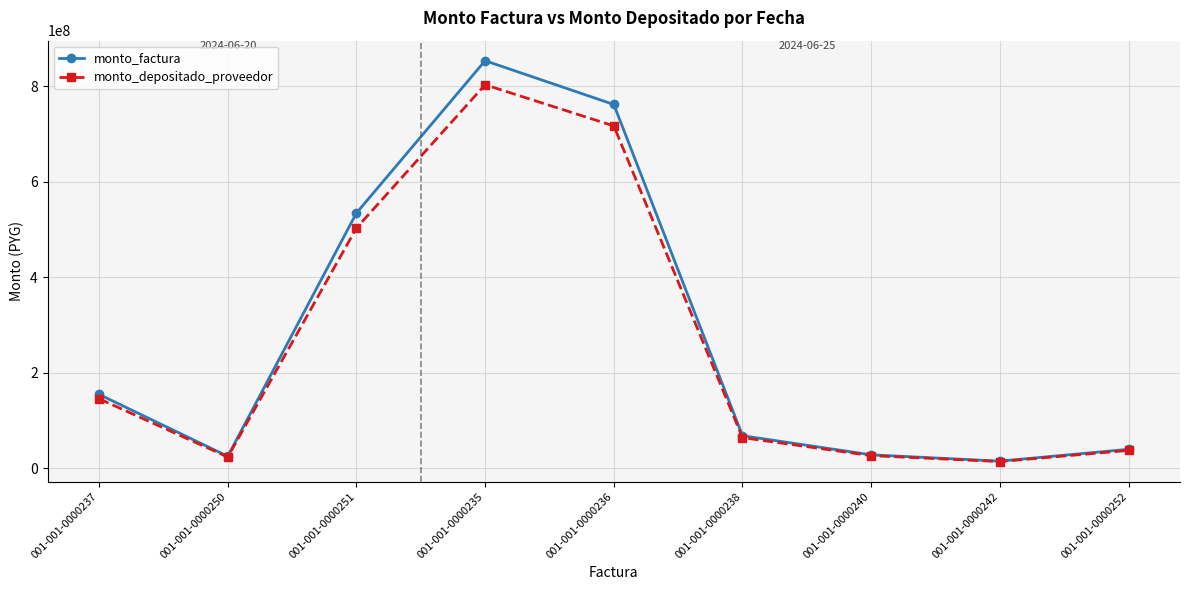

True or false: monto_factura has more than 2 points higher than both neighbors.

False